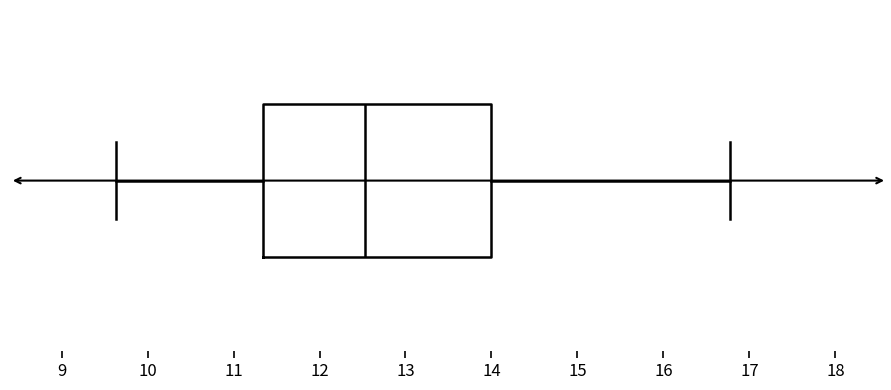

Read this box plot against the x-axis: the position of the median line, the range covered by the box, and the ends of both whiskers. The values are not printed on the chart, so give them approximately, as read against the axis.

median 12.5, box 11.3 to 14.0, whiskers 9.6 to 16.8